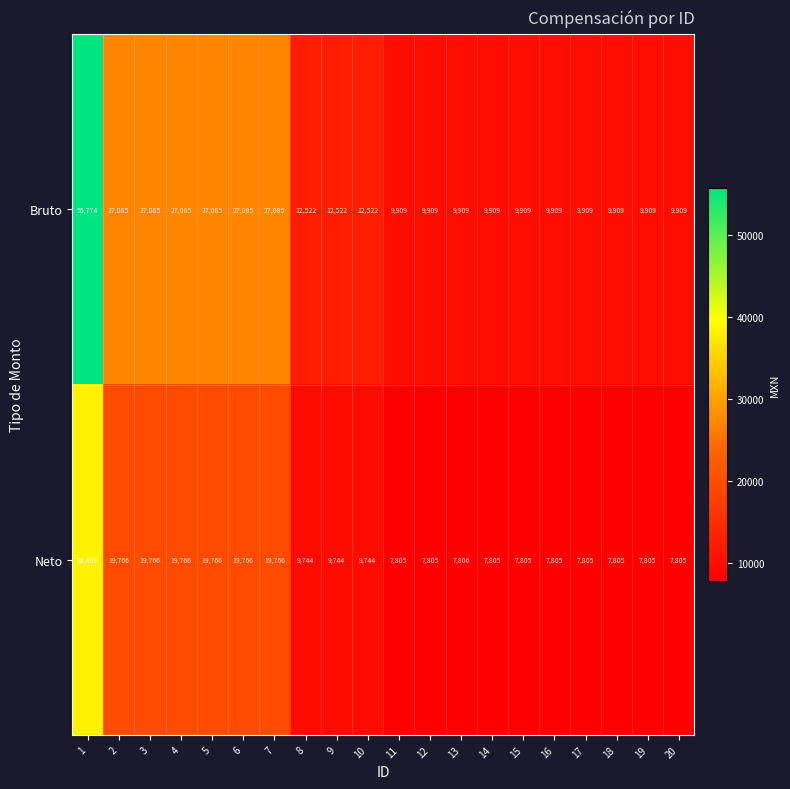

Read the Bruto value at 3.

27085